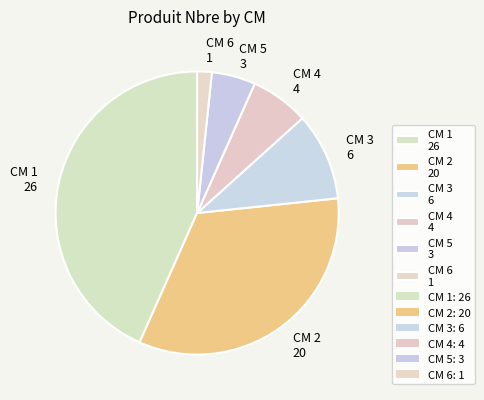

Combined, do CM 5 3 and CM 4 4 account for over 50%?

No